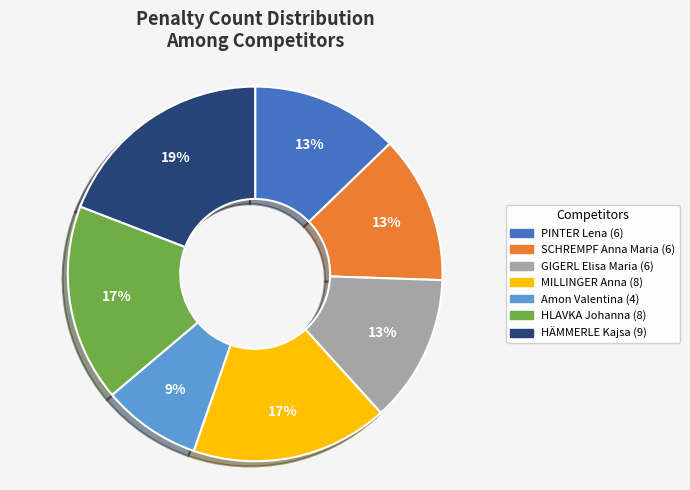

The HLAVKA Johanna slice represents 28% of the pie. True or false?

False